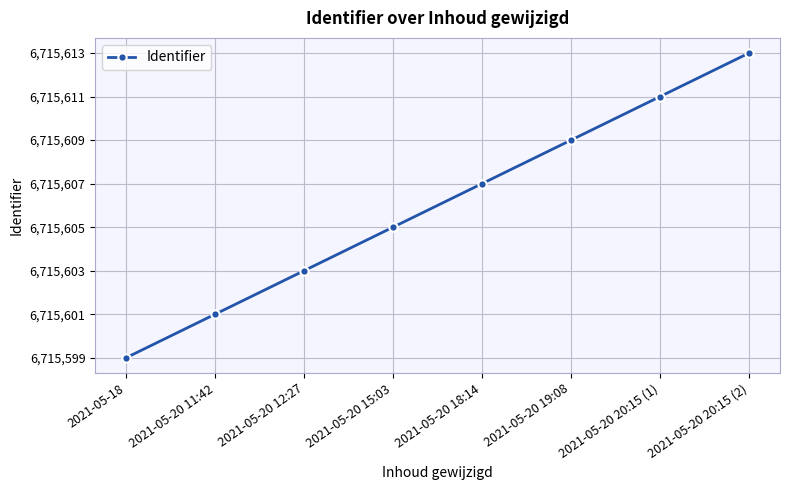

What is the minimum value shown in the chart?

6715599